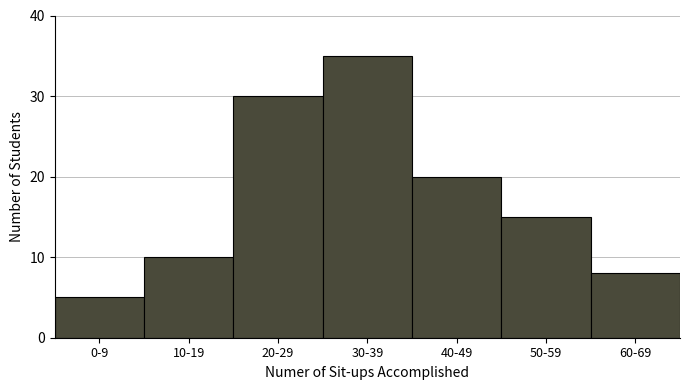

Reading right to left, what are all the values shown in this chart?

8	15	20	35	30	10	5